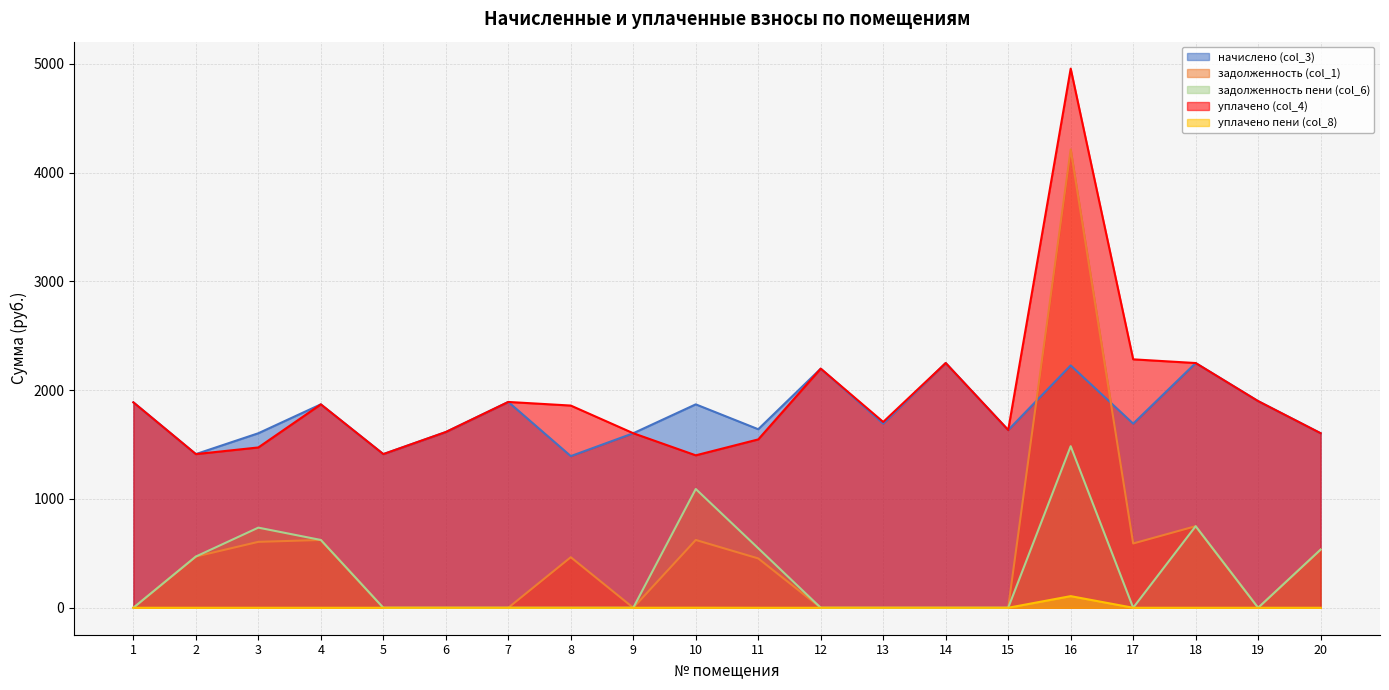

Where is the first local maximum for уплачено (col_4)?

4